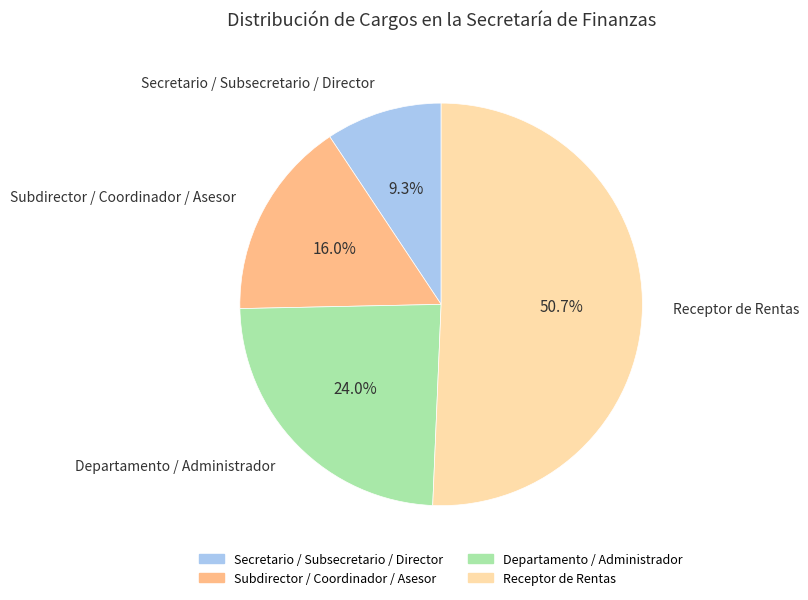

Is there a majority slice in this chart?

Yes